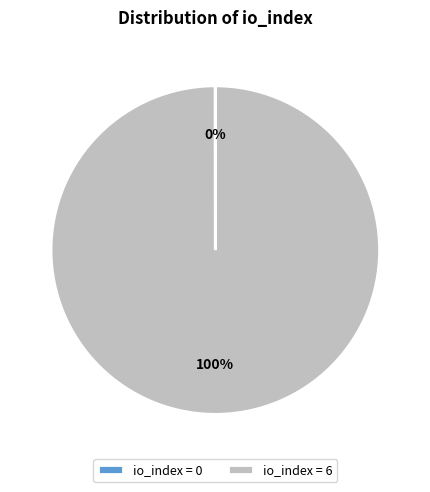

To the nearest percent, what percentage of the pie is io_index = 6?

100%